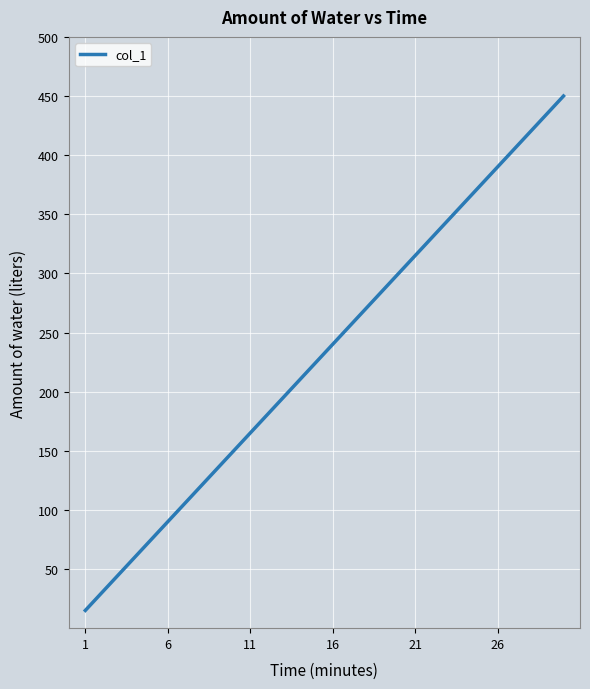

What is the minimum value shown in the chart?

15